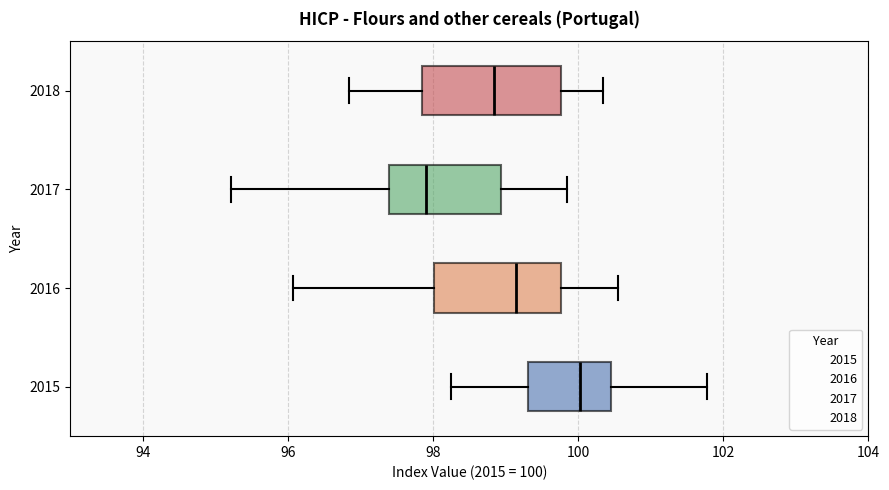

Reading bottom to top, transcribe this box plot: for each box, give where its median line is, the range the box spans, and where its two whiskers end, as read against the x-axis. The values are not printed on the chart, so give them approximately, as read against the axis.

2015: median 100.0, box 99.4 to 100.4, whiskers 98.2 to 101.8
2016: median 99.2, box 98.0 to 99.8, whiskers 96.0 to 100.6
2017: median 98.0, box 97.4 to 99.0, whiskers 95.2 to 99.8
2018: median 98.8, box 97.8 to 99.8, whiskers 96.8 to 100.4